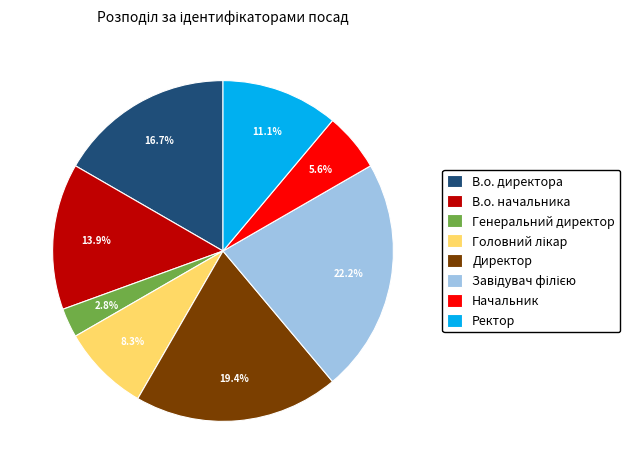

Do Генеральний директор and Директор together represent more than half of the pie?

No